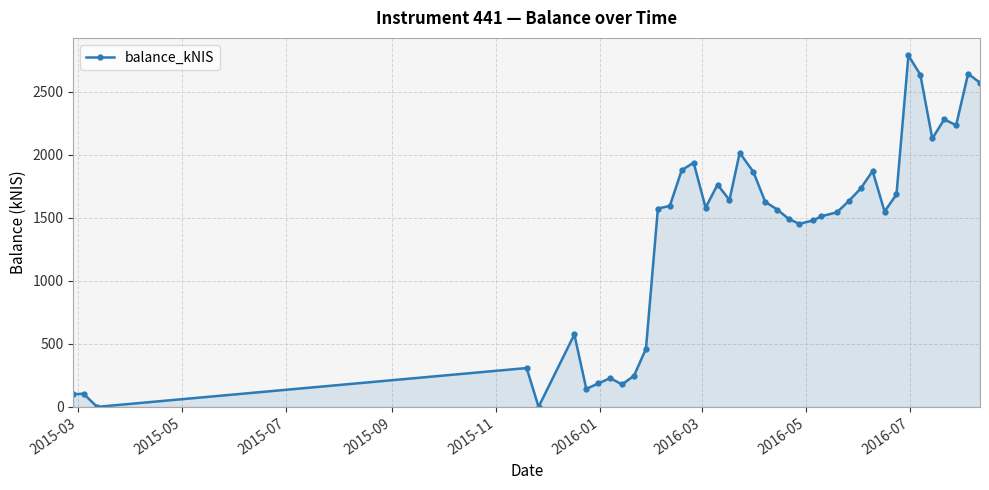

What is the difference between the maximum and minimum values?

2790.0